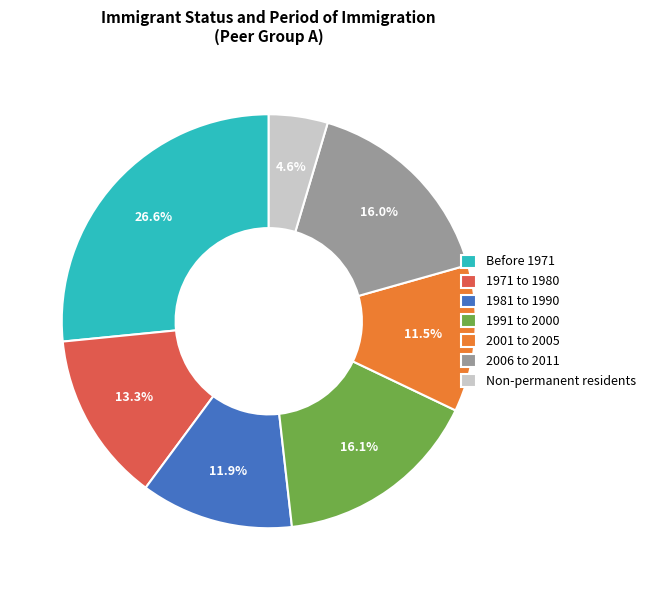

Count the number of slices in the pie.

7